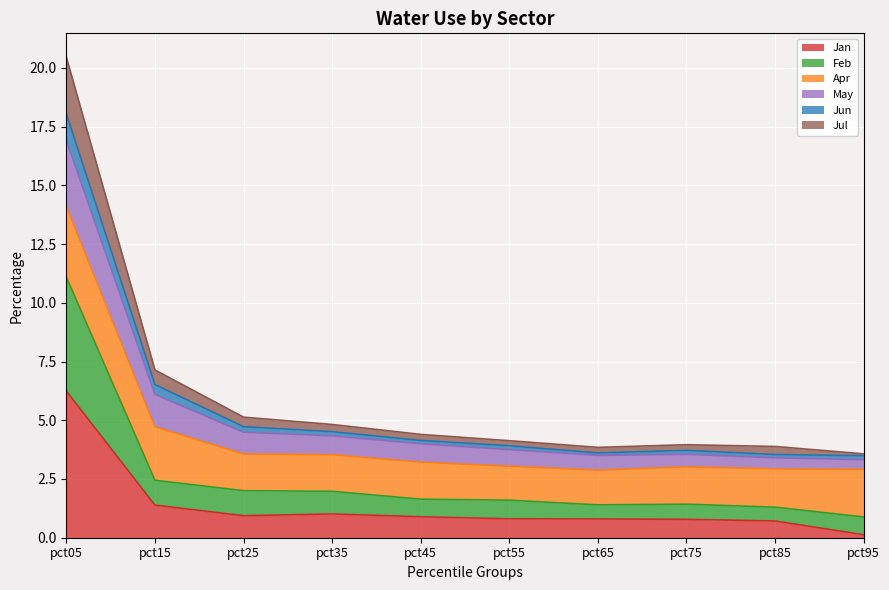

What is the maximum value for Jan?

6.2